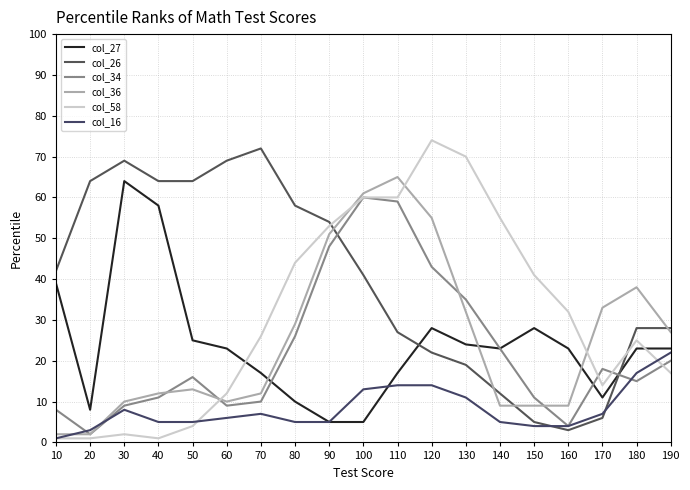

How many times do col_34 and col_58 cross each other?

4